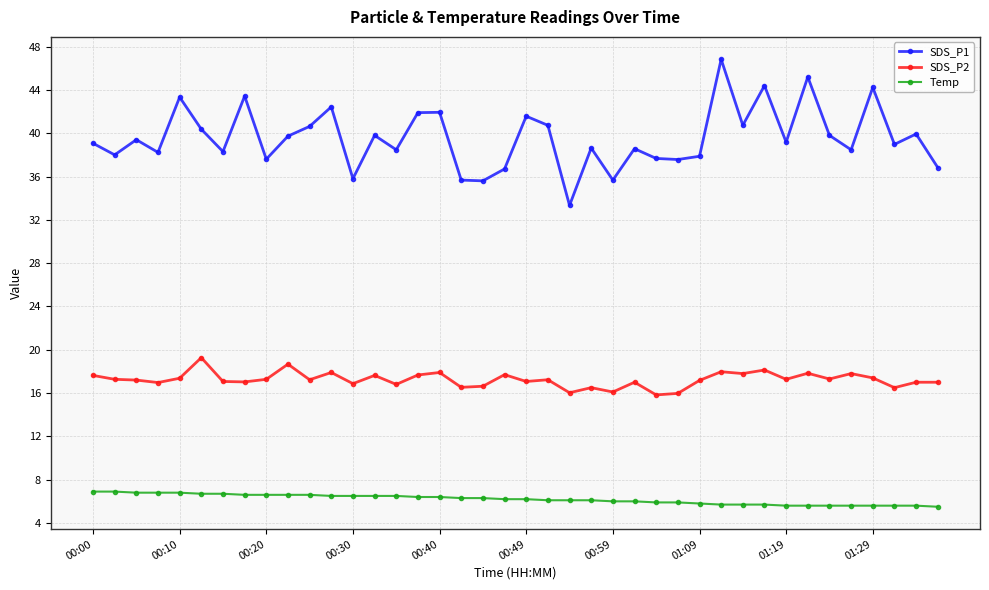

At how many categories does at least one series exceed 28?

40